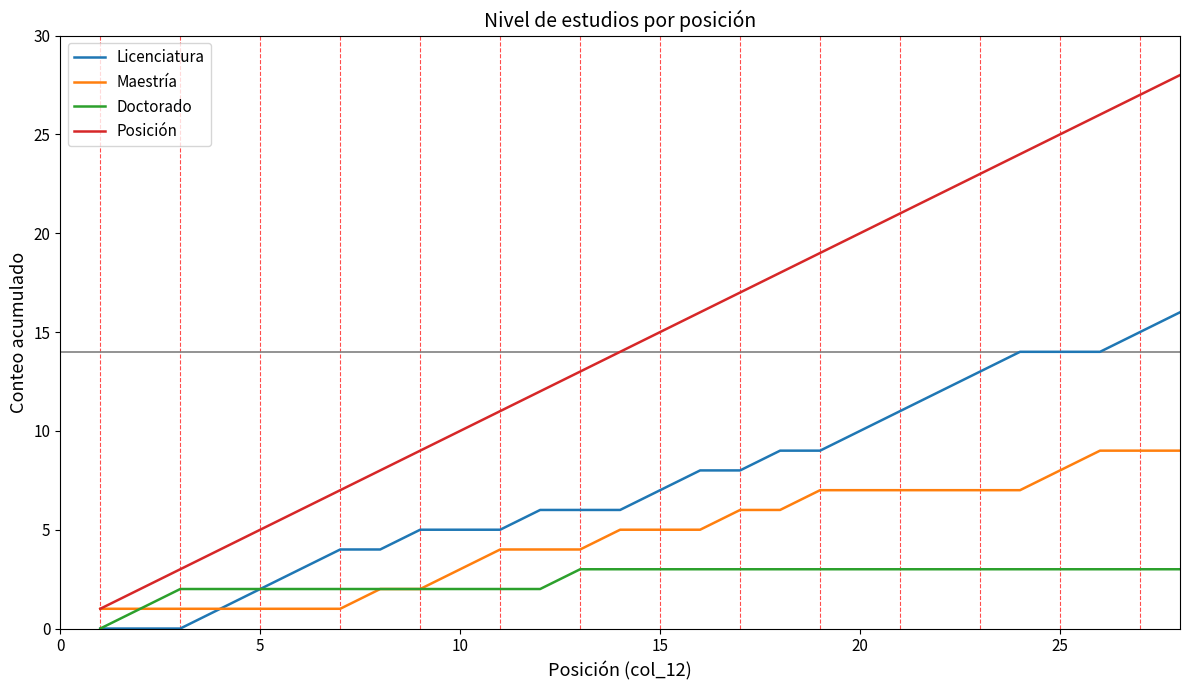

Reading left to right, what are all the values shown in this chart?

Licenciatura: 0	0	0	1	2	3	4	4	5	5	5	6	6	6	7	8	8	9	9	10	11	12	13	14	14	14	15	16
Maestría: 1	1	1	1	1	1	1	2	2	3	4	4	4	5	5	5	6	6	7	7	7	7	7	7	8	9	9	9
Doctorado: 0	1	2	2	2	2	2	2	2	2	2	2	3	3	3	3	3	3	3	3	3	3	3	3	3	3	3	3
Posición: 1	2	3	4	5	6	7	8	9	10	11	12	13	14	15	16	17	18	19	20	21	22	23	24	25	26	27	28